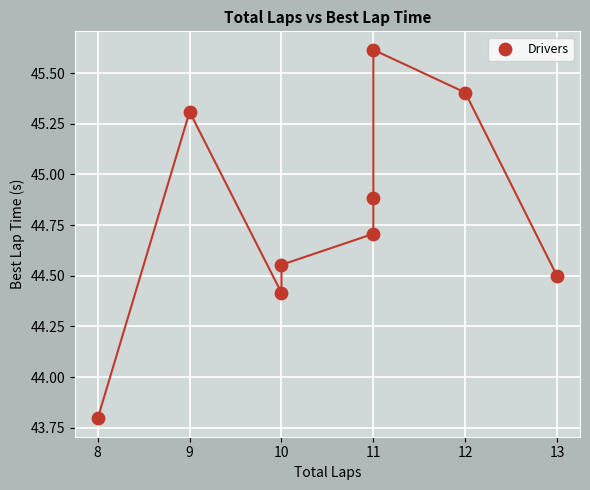

What is the range of X values (max minus min)?

5.0